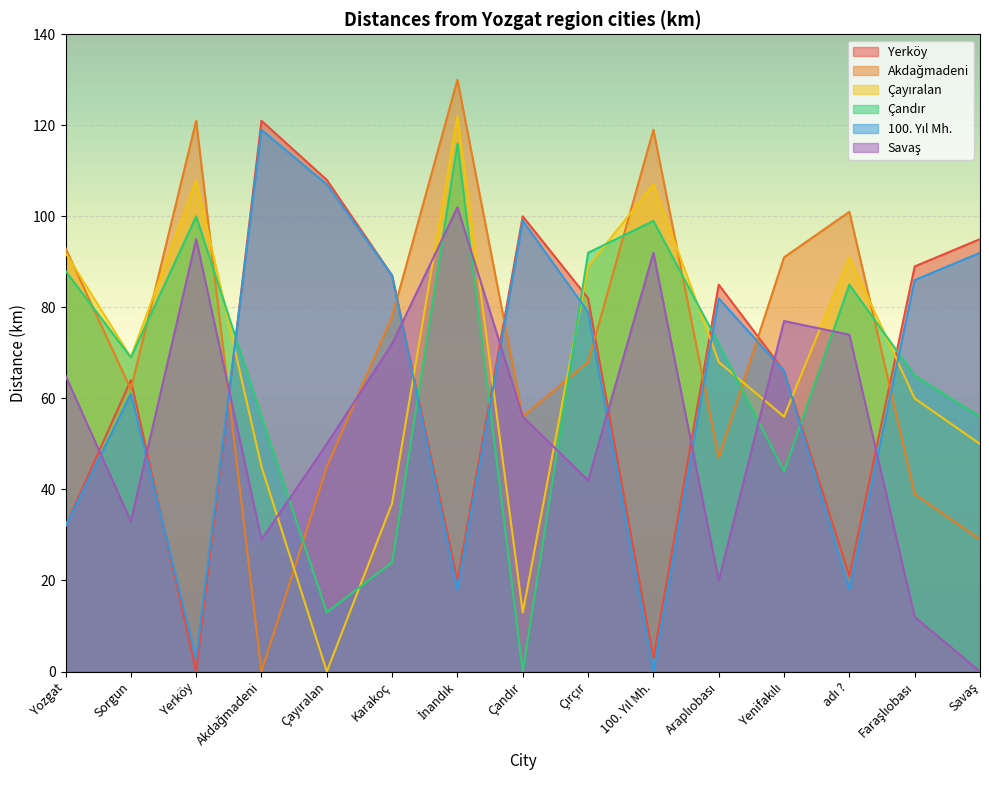

What is the label of the 10th point from the right?

Karakoç